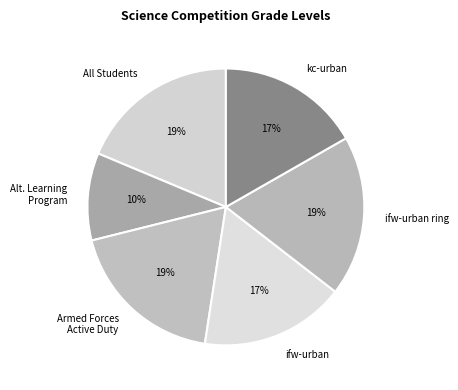

How many segments does this pie chart have?

6